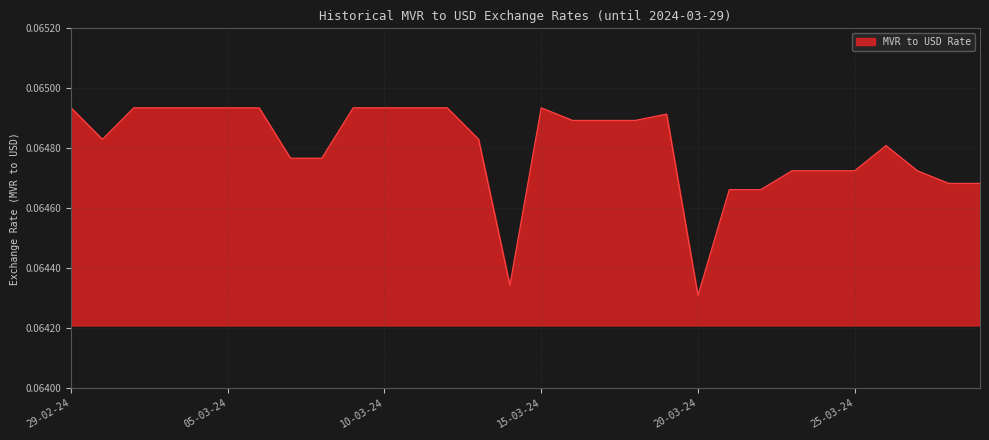

The value at 20-03-24 is 0.0. True or false?

False